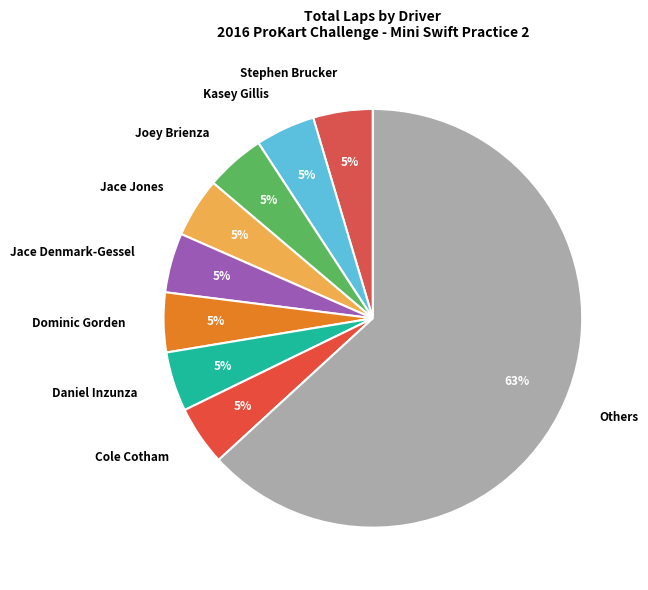

Approximately how many times larger is the value at Kasey Gillis compared to Cole Cotham?

1.0